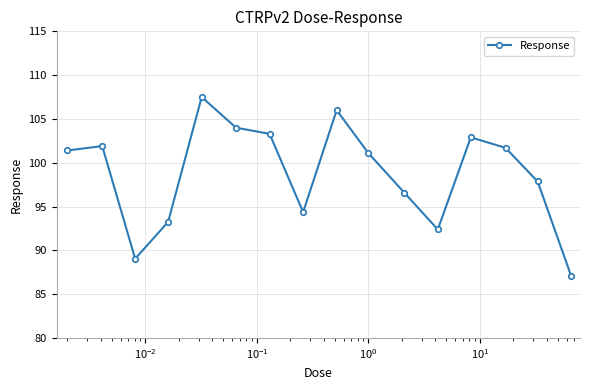

What is the difference between the maximum and minimum values?

20.4